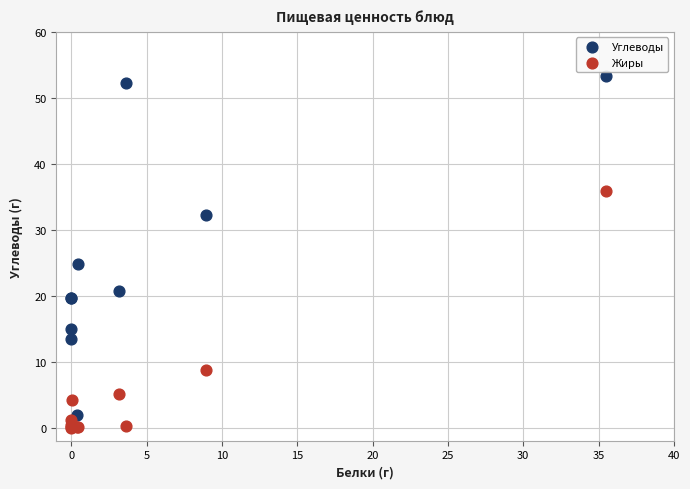

In the Жиры series, what Y value is closest to 17?

8.8